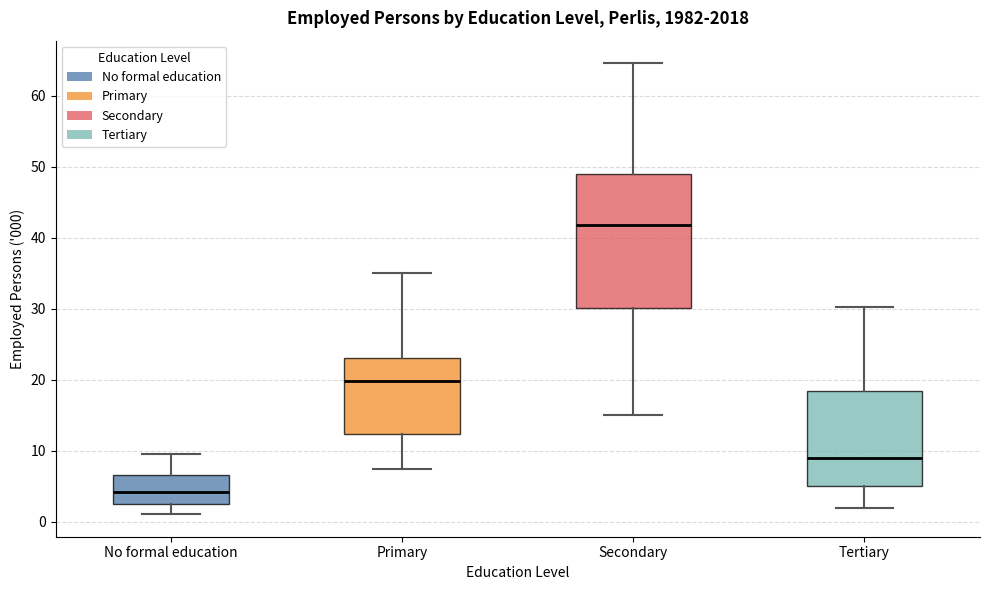

Where does the lower whisker of the box for Primary end on the y-axis? The values are not printed on the chart, so give them approximately, as read against the axis.

8